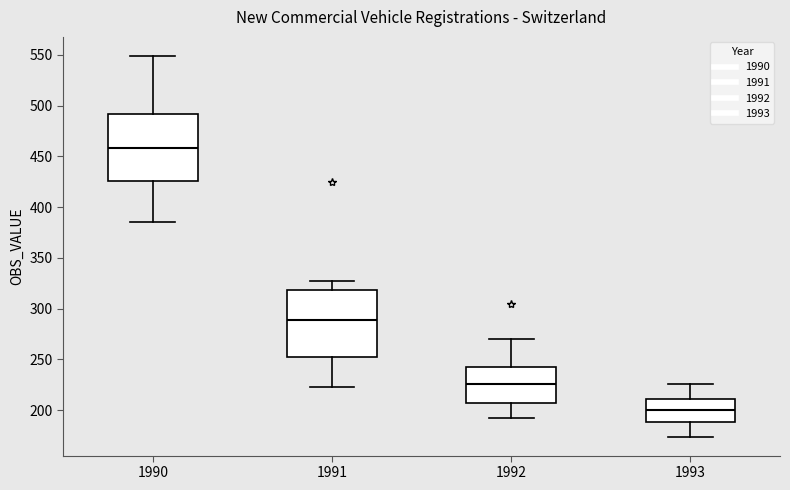

Where does the lower whisker of the box at x = 1992 end on the y-axis? The values are not printed on the chart, so give them approximately, as read against the axis.

190